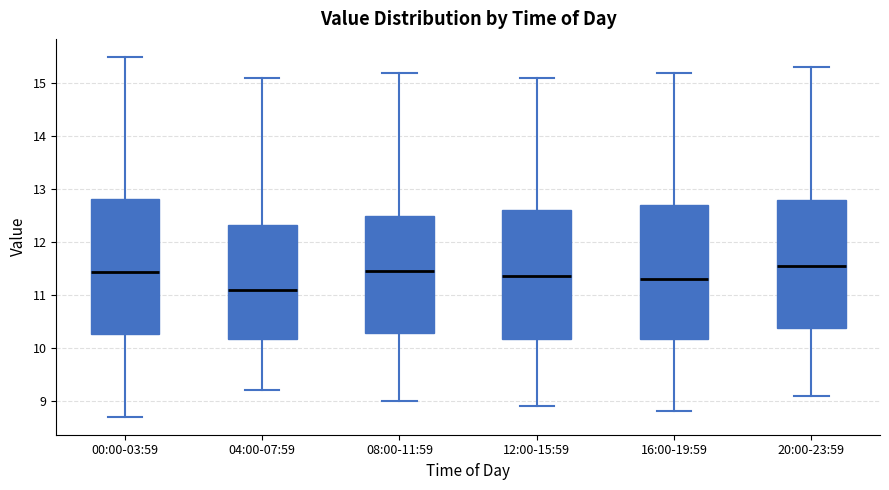

Where is the upper edge of the box for 20:00-23:59 on the y-axis? The values are not printed on the chart, so give them approximately, as read against the axis.

12.8